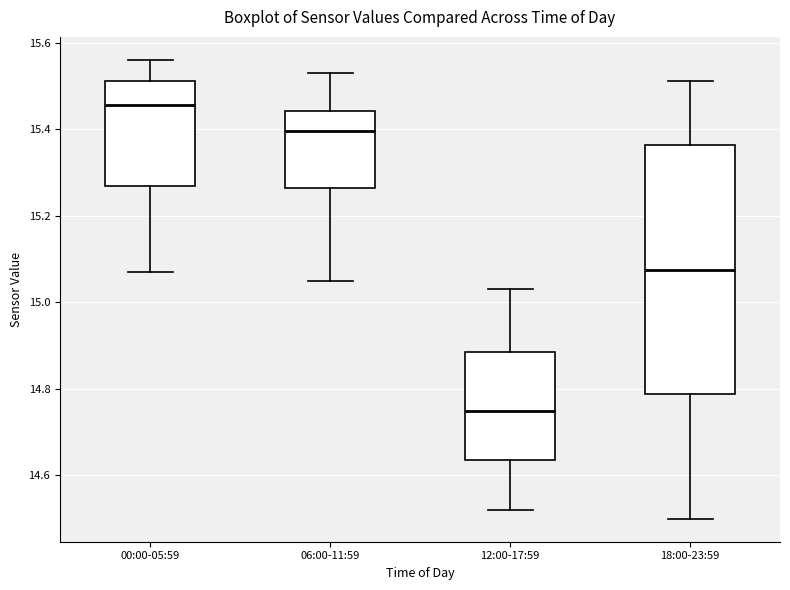

Which box has the highest median line?

00:00-05:59